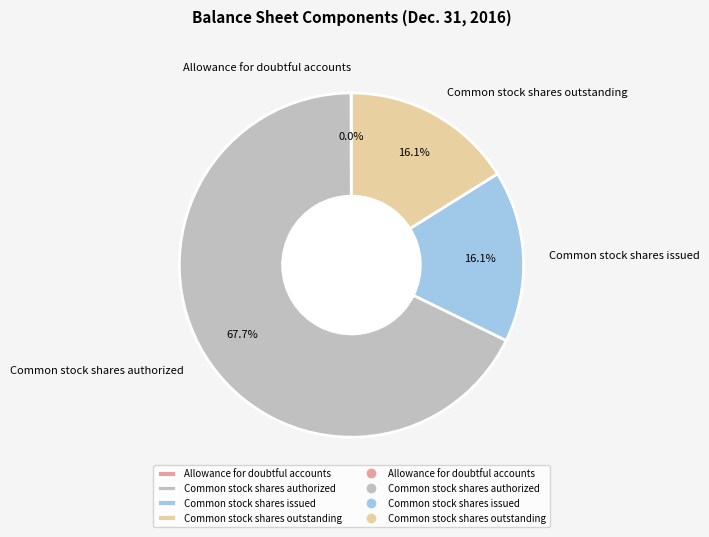

What is the majority slice?

Common stock shares authorized